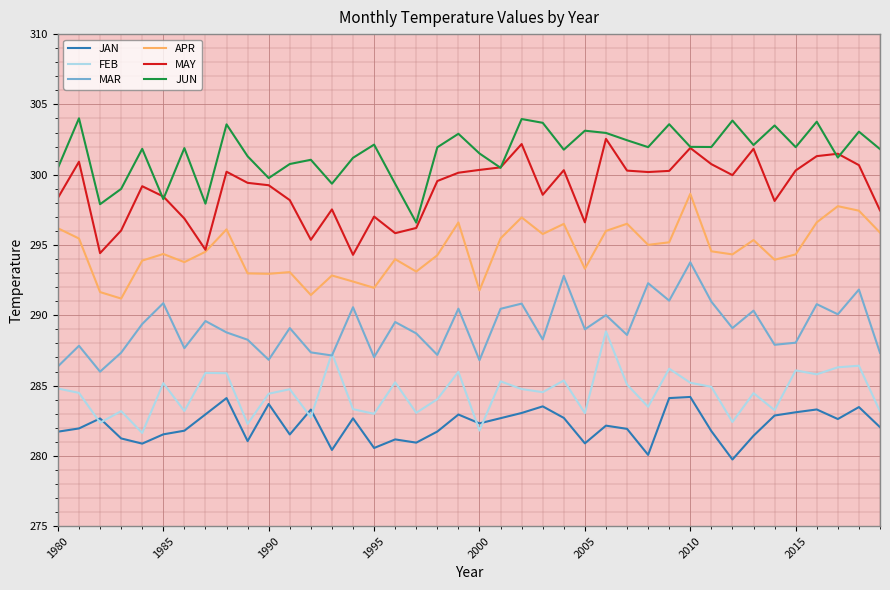

Which series has the largest total across all categories?

JUN